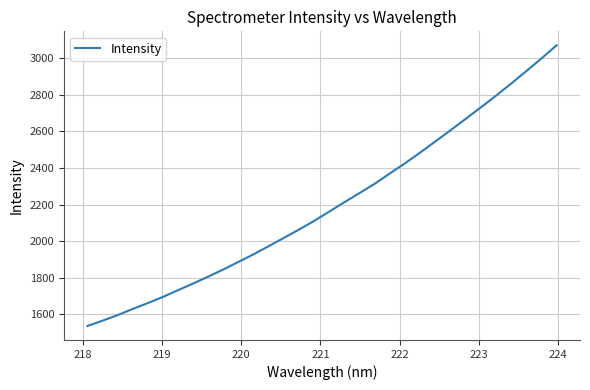

How many lines are shown in the chart?

1